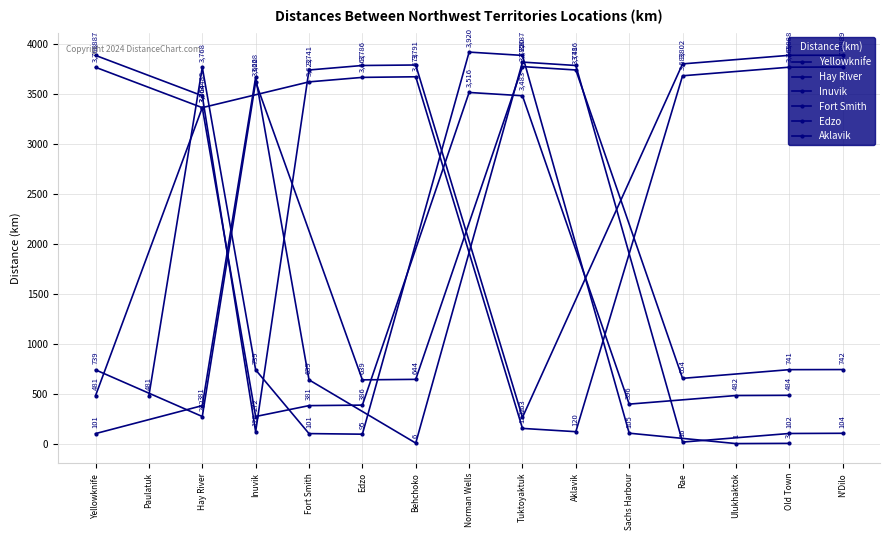

Which series has the largest range (max minus min)?

Yellowknife